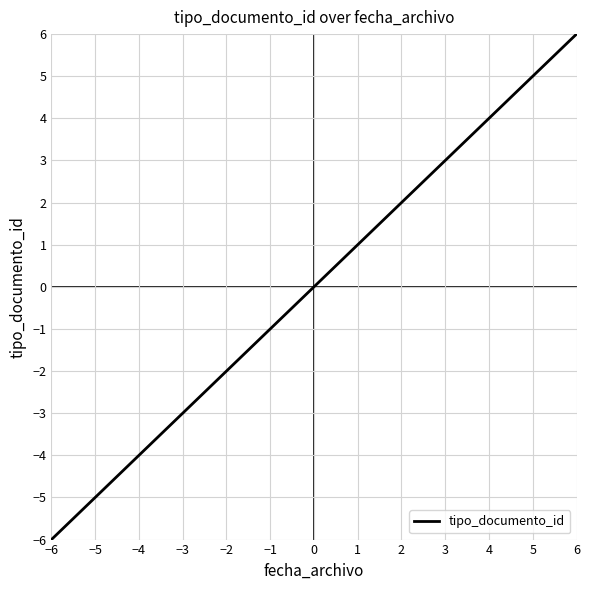

What is the difference between the maximum and minimum values?

12